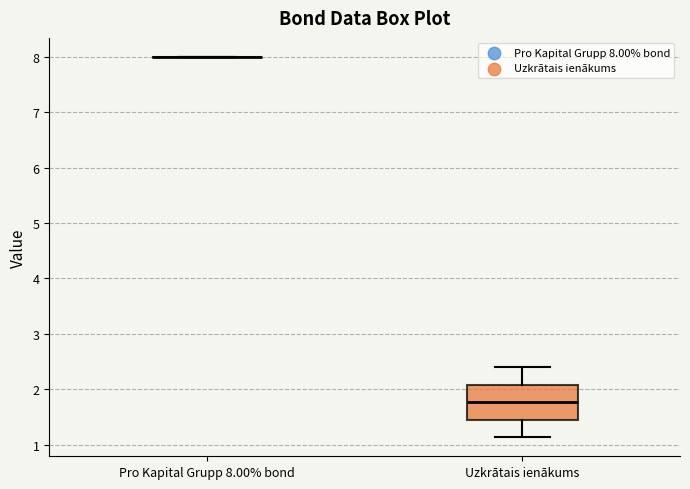

Where is the lower edge of the box for Uzkrātais ienākums on the y-axis? The values are not printed on the chart, so give them approximately, as read against the axis.

1.4